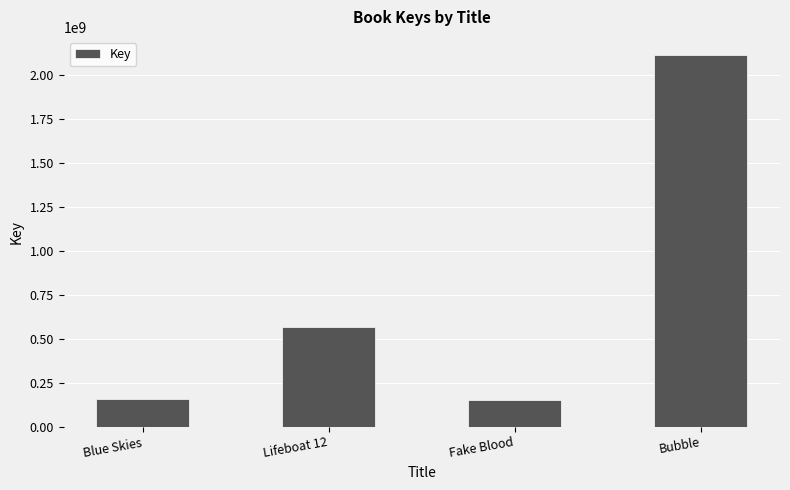

True or false: the data shows 52917559 at Blue Skies.

False